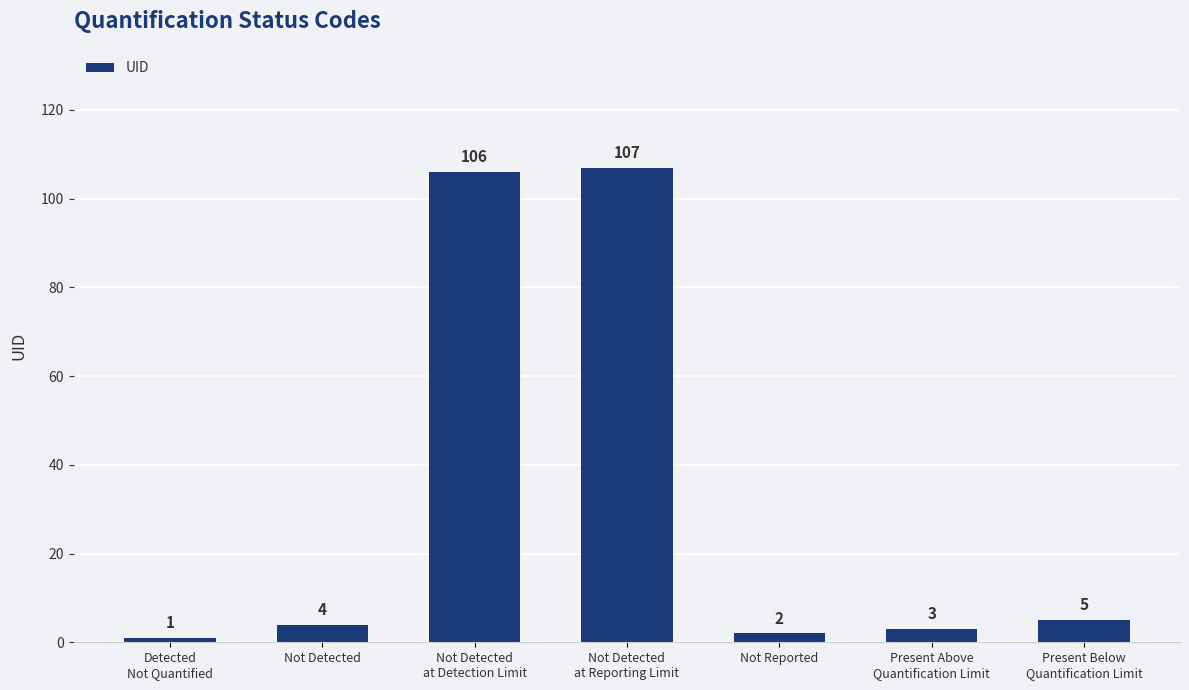

Between Present Above
Quantification Limit and Not Detected
at Reporting Limit, which is larger?

Not Detected
at Reporting Limit